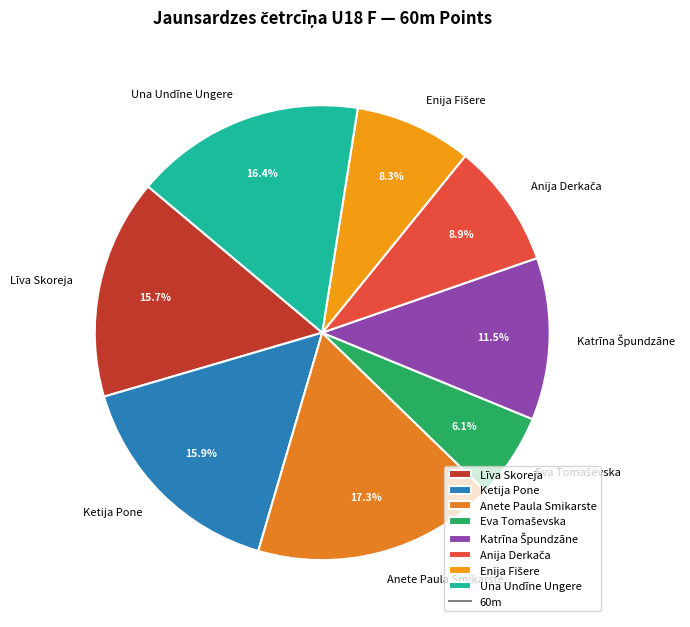

Is it true that Līva Skoreja is 23% of the pie?

False